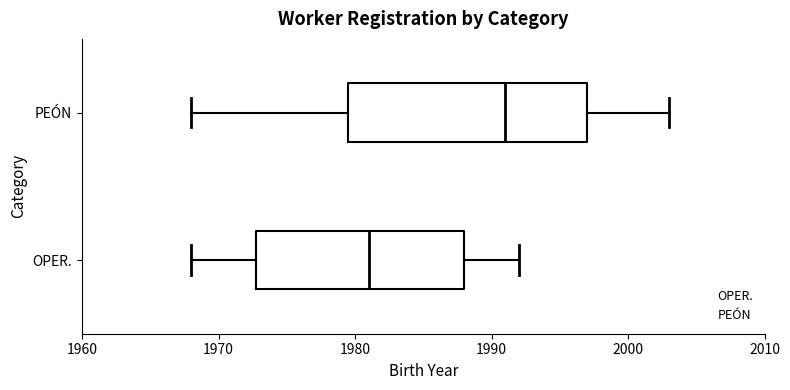

Which box's median line is the furthest to the left?

OPER.